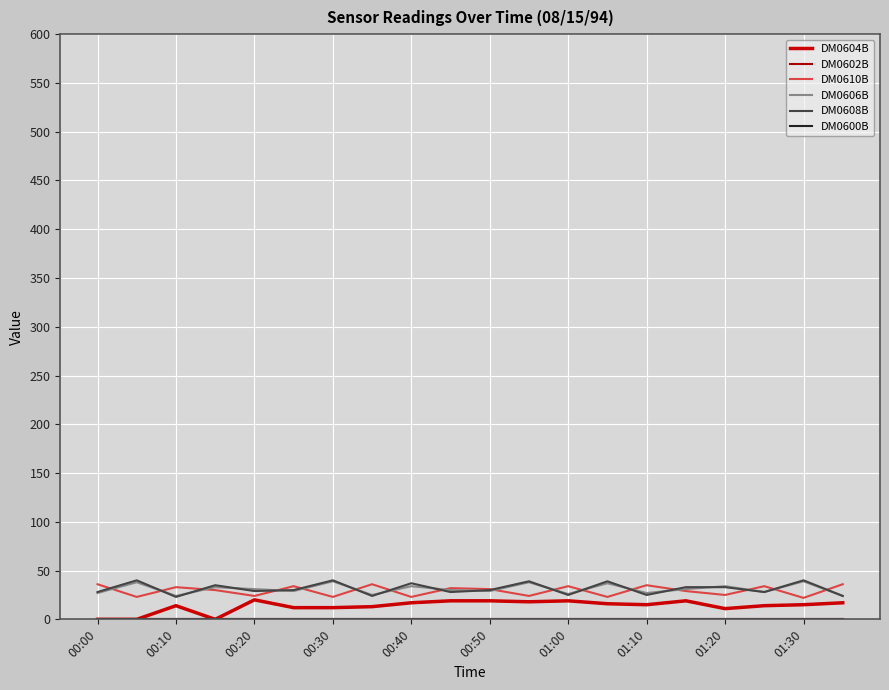

What is the average value of the DM0604B series?

14